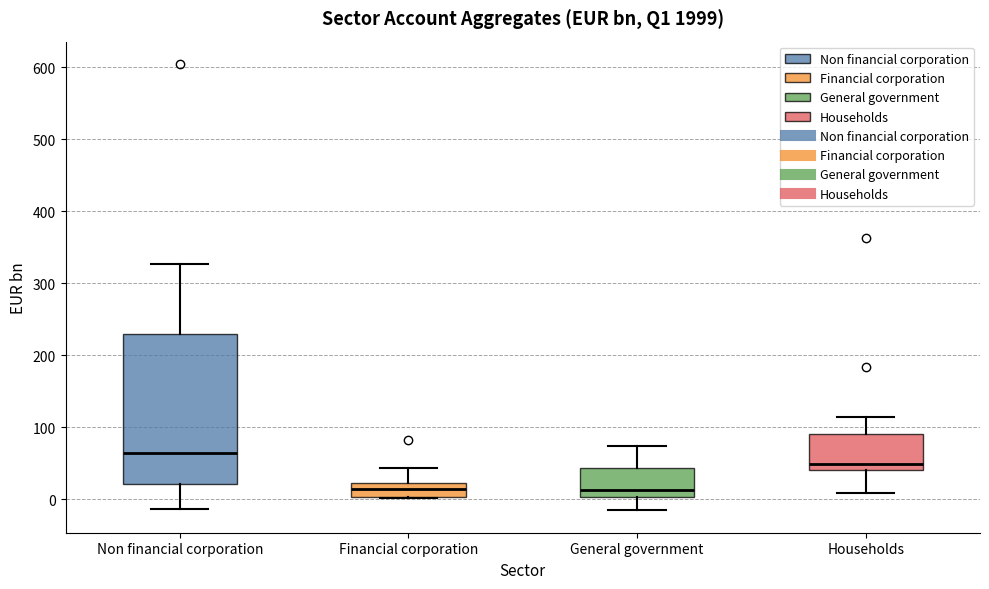

Reading left to right, transcribe this box plot: for each box, give where its median line is, the range the box spans, and where its two whiskers end, as read against the y-axis. The values are not printed on the chart, so give them approximately, as read against the axis.

Non financial corporation: median 60, box 20 to 230, whiskers -10 to 330
Financial corporation: median 10, box 0 to 20, whiskers 0 to 40
General government: median 10, box 0 to 40, whiskers -20 to 70
Households: median 50, box 40 to 90, whiskers 10 to 110